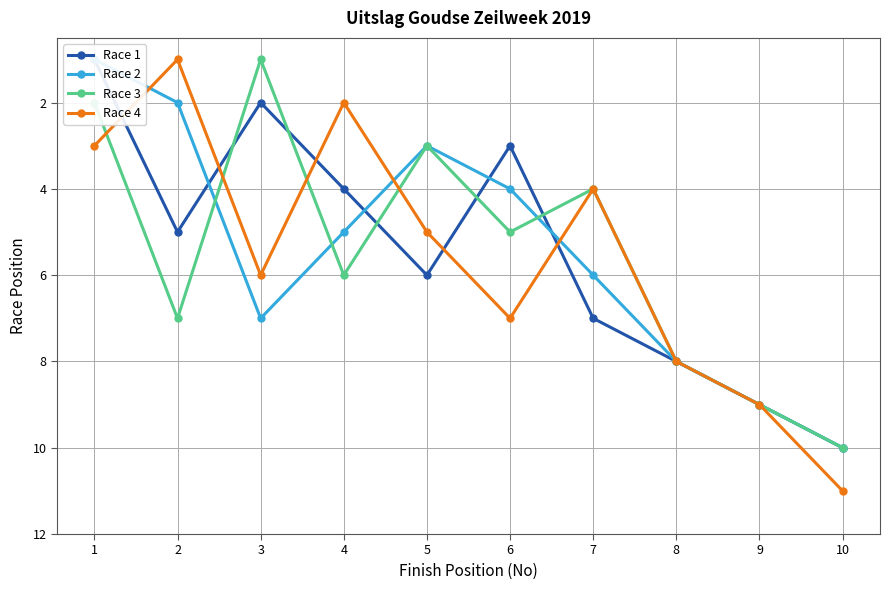

What is the difference between the Race 4 values at 4 and 3?

4